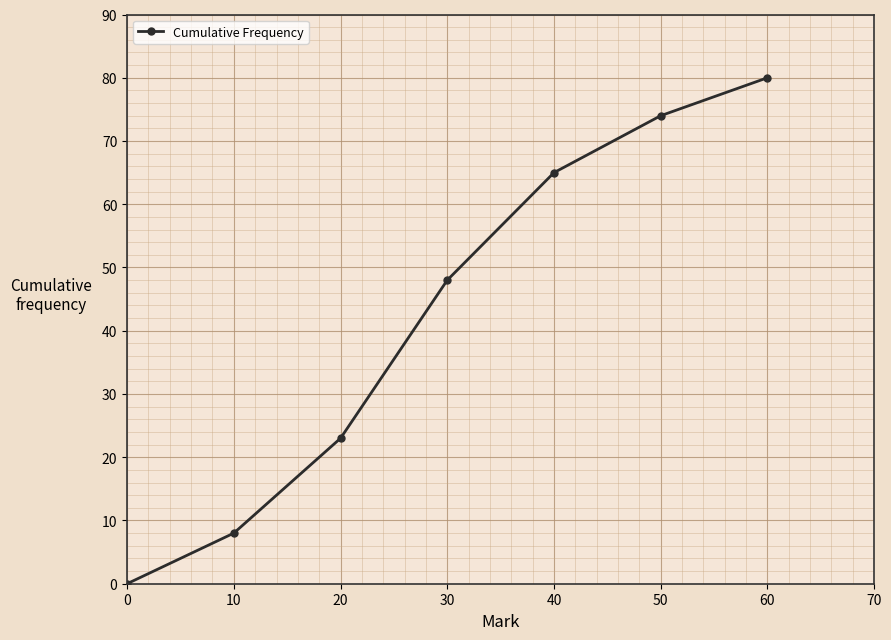

What is the average value?

43